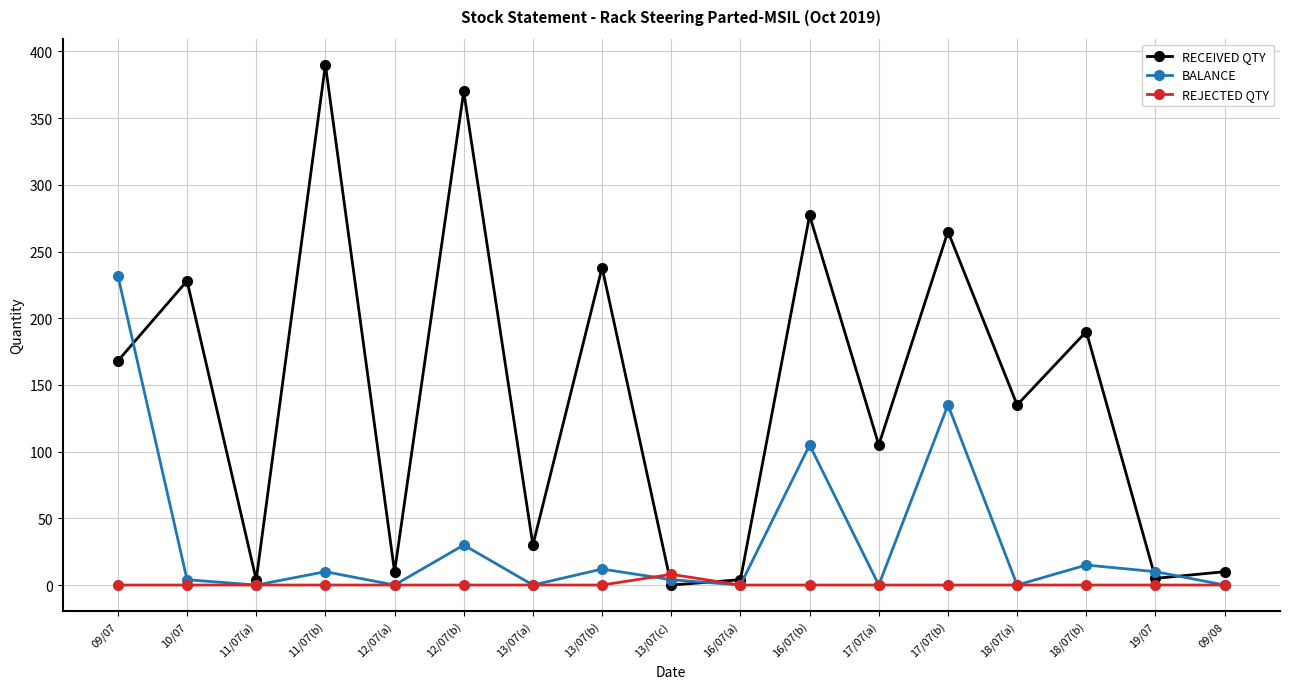

The value of BALANCE at 17/07(b) is 135. True or false?

True